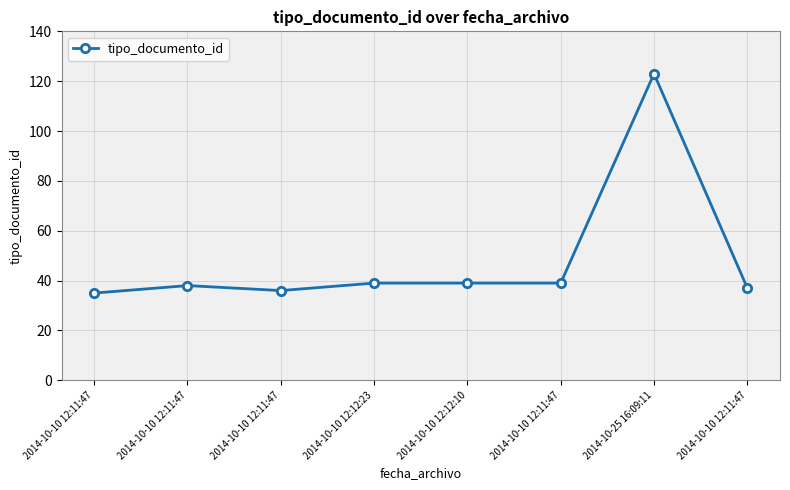

Reading left to right, list all the values displayed in this chart.

2014-10-10 12:11:47=35	2014-10-10 12:11:47=38	2014-10-10 12:11:47=36	2014-10-10 12:12:23=39	2014-10-10 12:12:10=39	2014-10-10 12:11:47=39	2014-10-25 16:09:11=123	2014-10-10 12:11:47=37